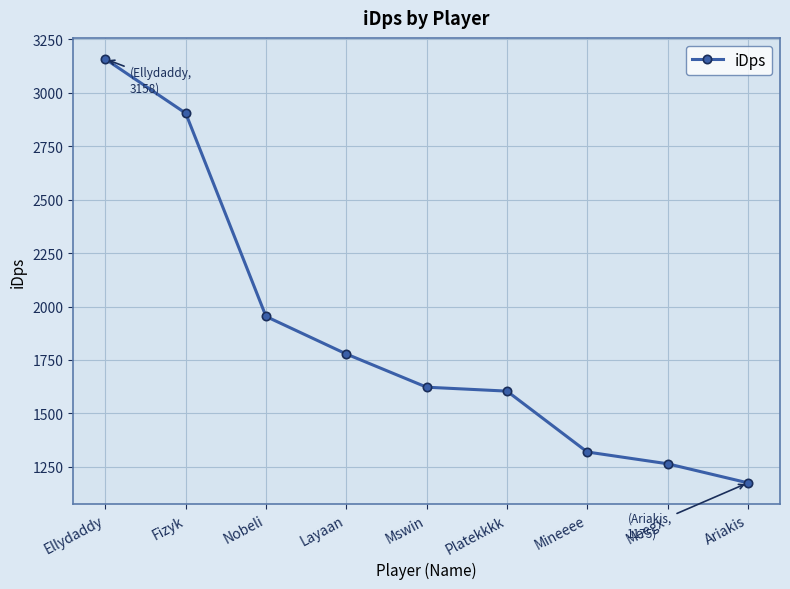

What is the label of the 1st point from the right?

Ariakis